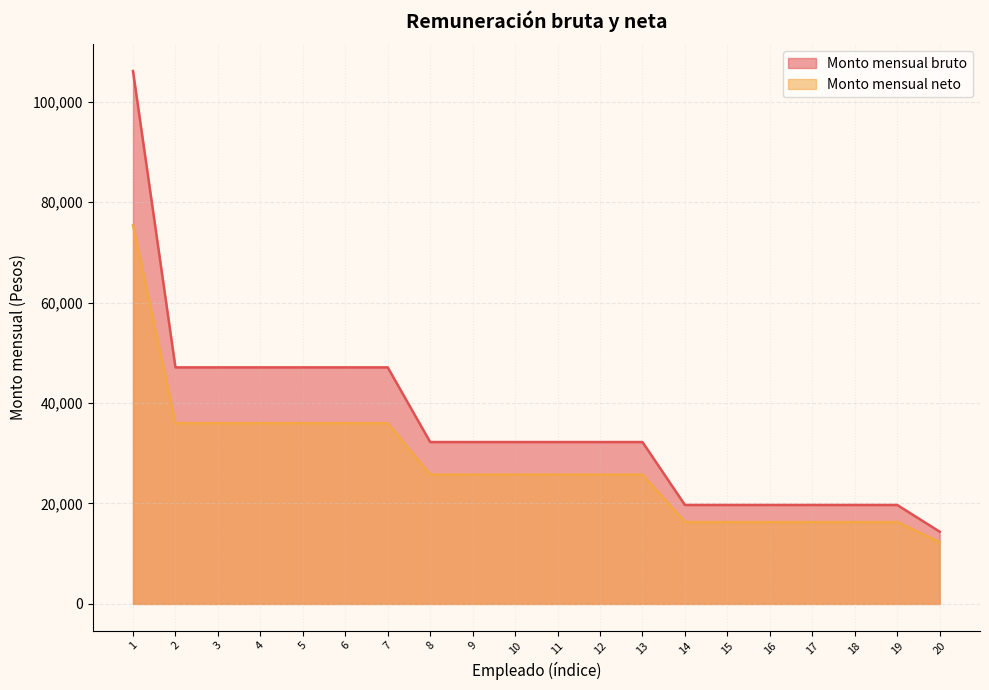

Which category has the lowest value across all series?

20